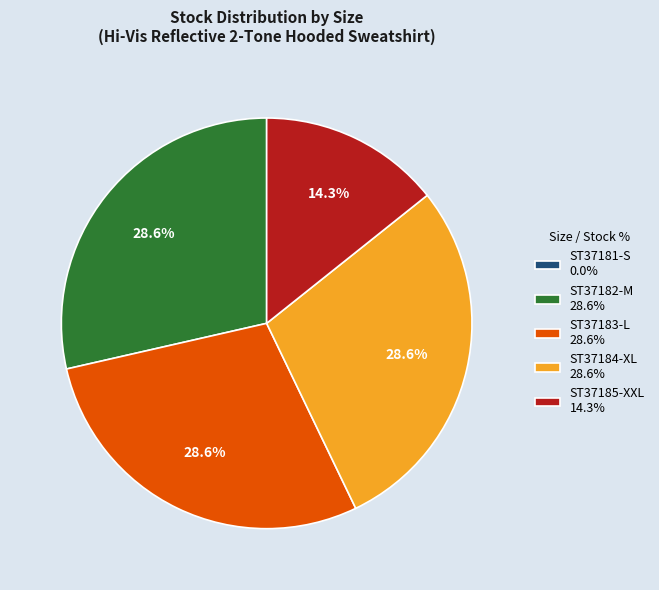

What portion of the pie excludes ST37185-XXL 14.3%?

85.7%